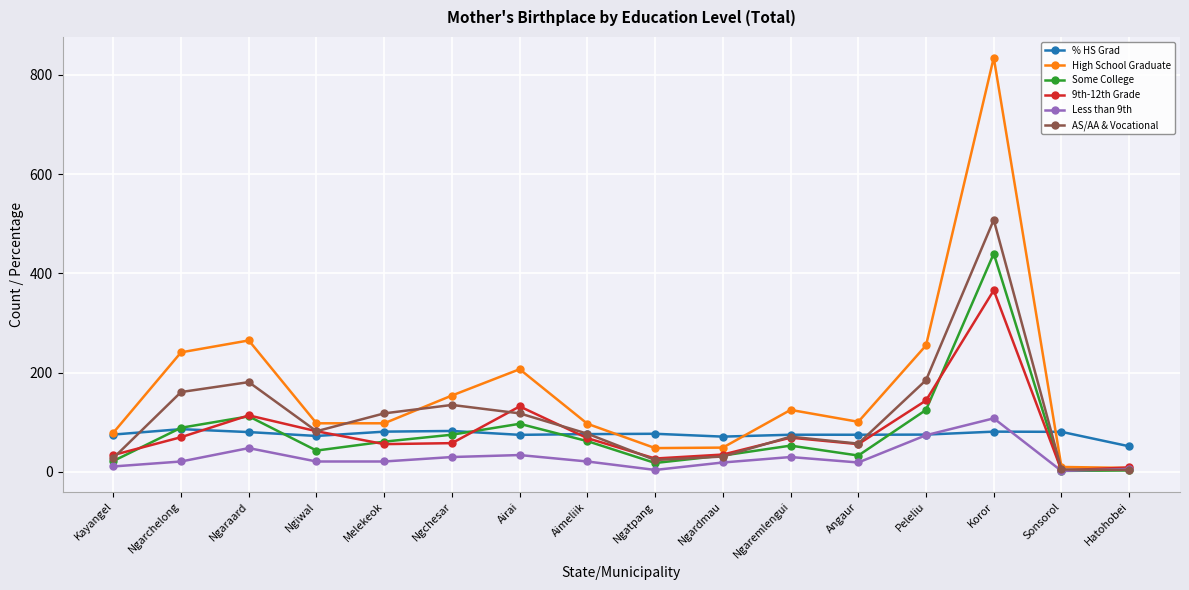

What is the difference between the second highest and minimum values in the 9th-12th Grade series?

141.0